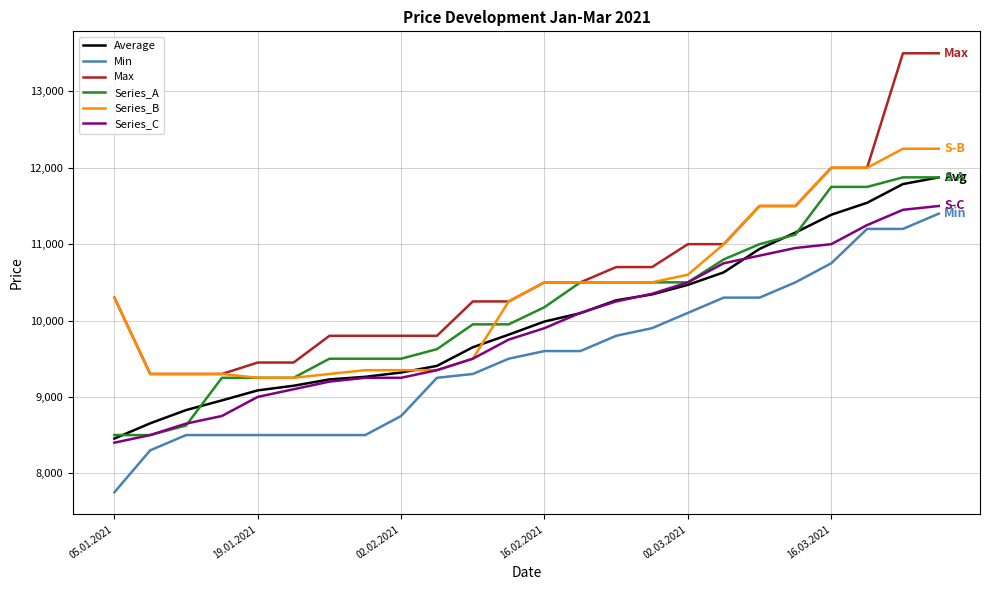

True or false: Series_C and Max intersect in this chart.

False